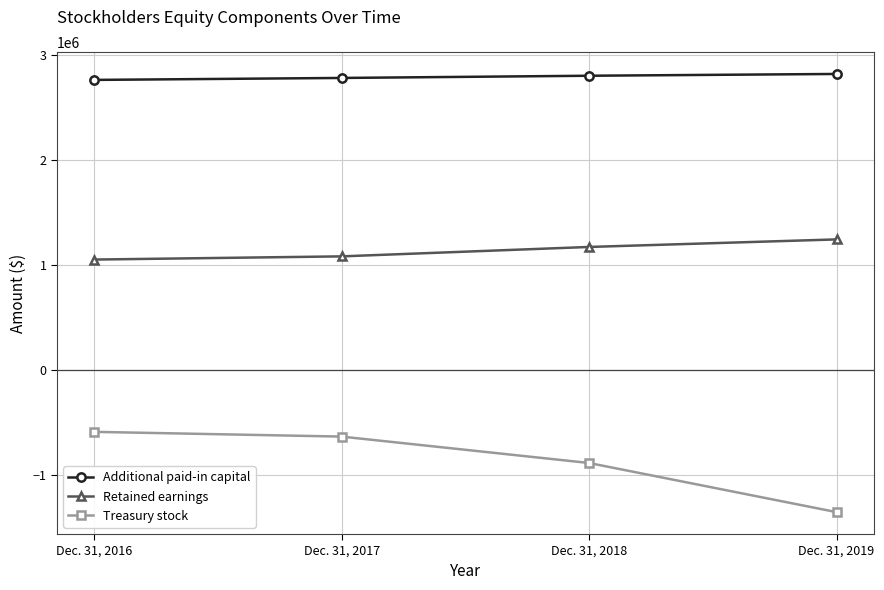

Which label corresponds to the smallest value in the chart?

Dec. 31, 2019